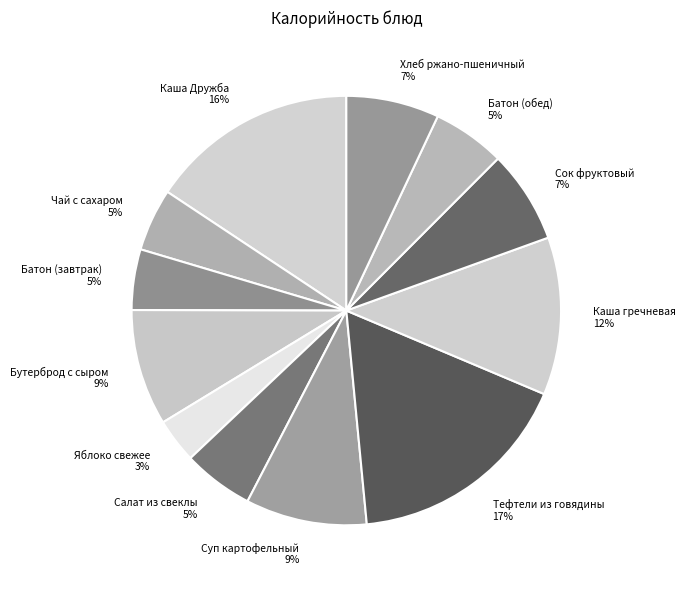

To the nearest percent, what percentage of the pie is Батон (обед)?

5%